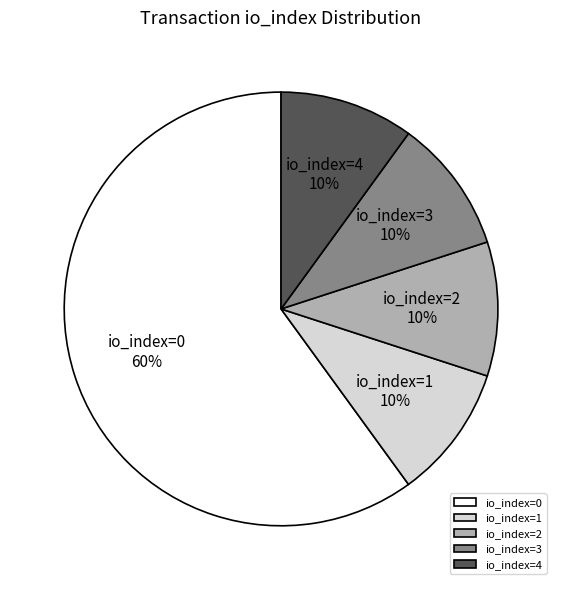

The io_index=0 slice represents 65% of the pie. True or false?

False